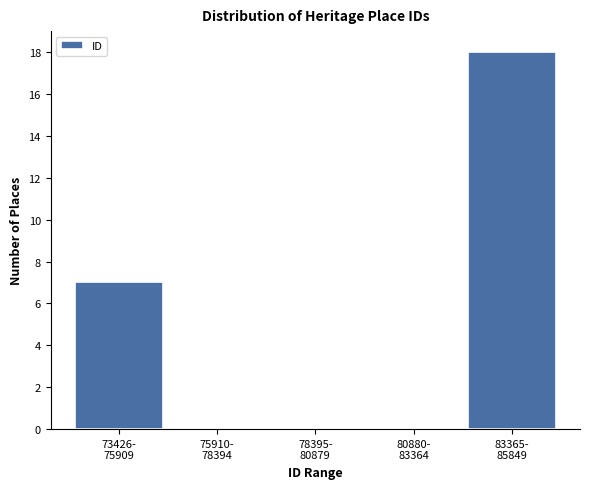

What is the greatest value displayed?

18